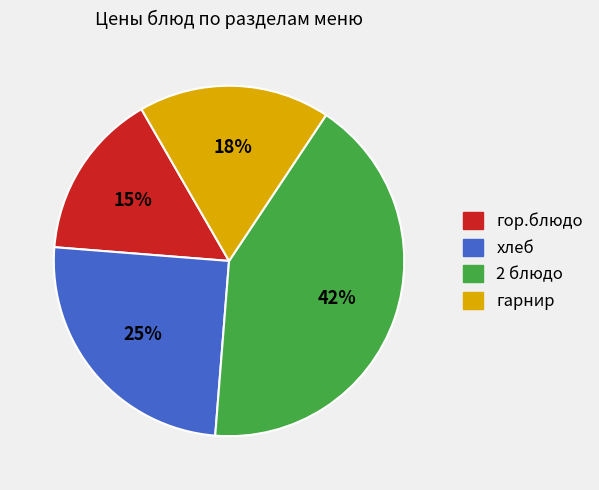

How many segments does this pie chart have?

4